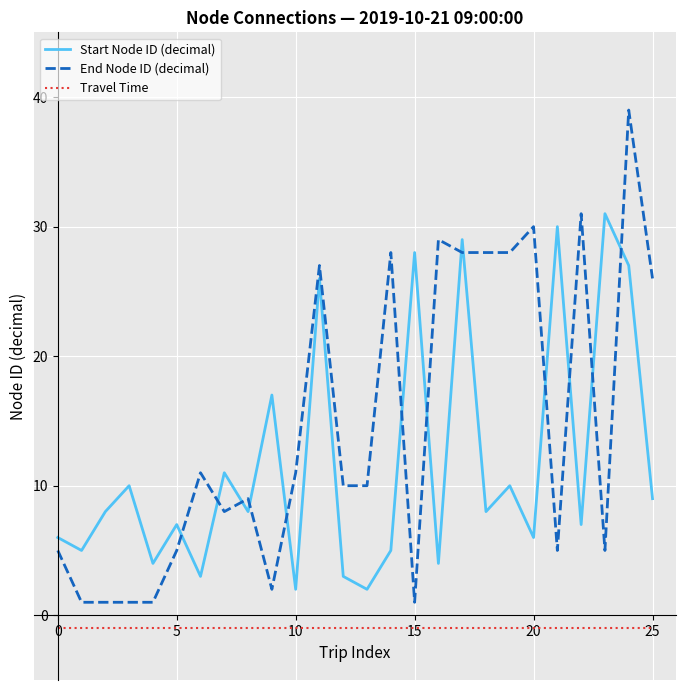

In Start Node ID (decimal), how many points are lower than both neighbors (excluding endpoints)?

10